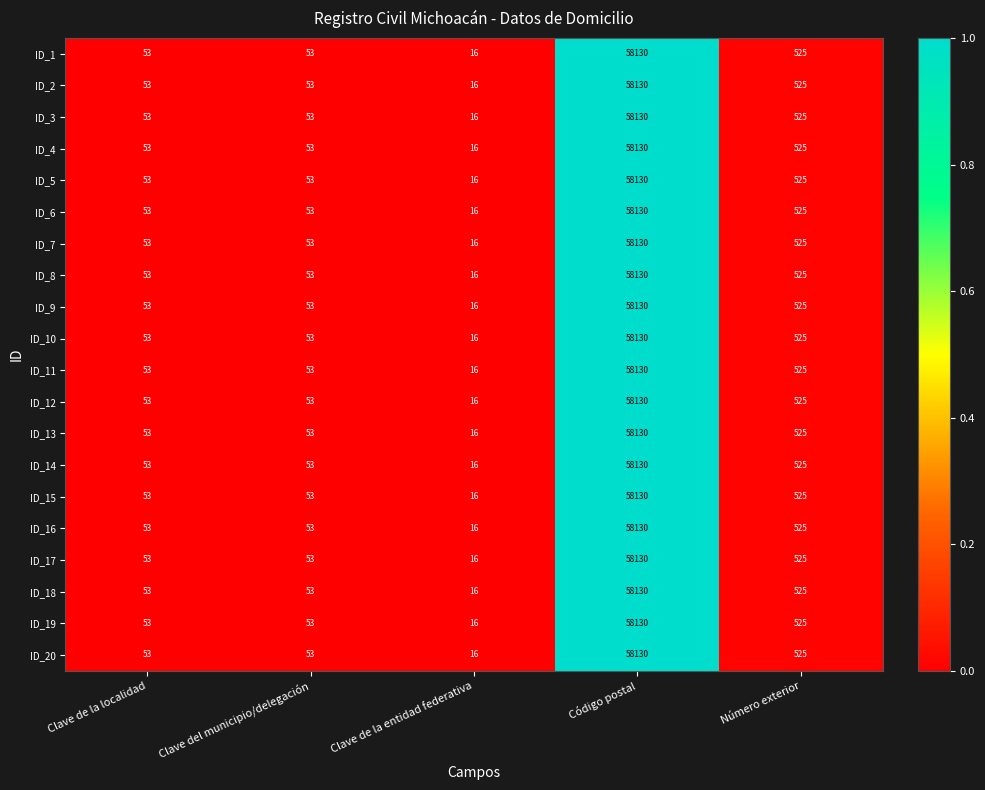

Which category has the lowest value across all series?

Clave de la entidad federativa